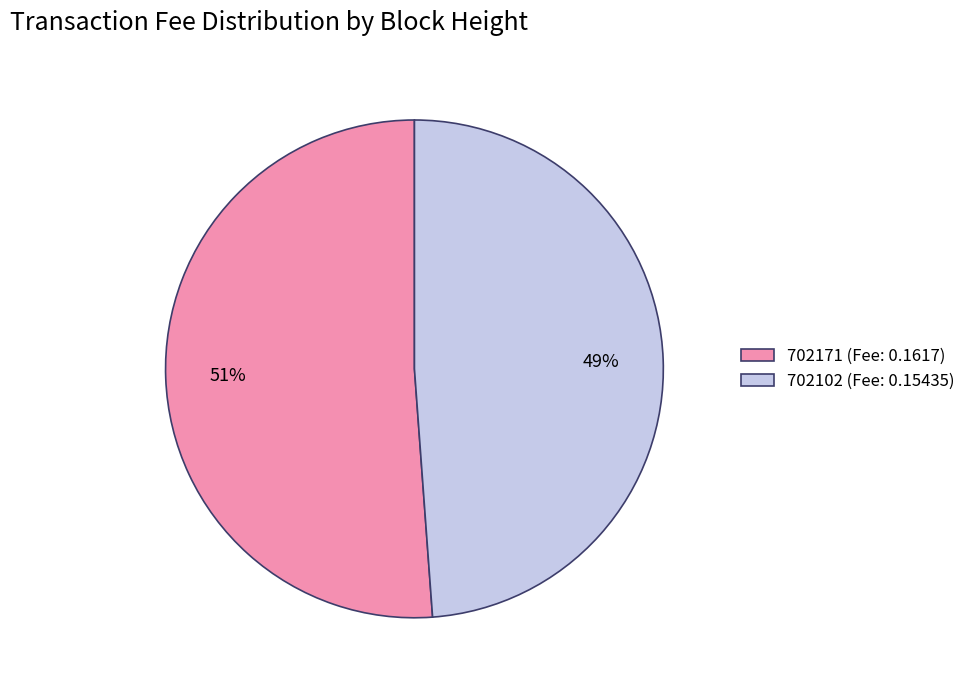

To the nearest percent, what percentage of the pie is 702102?

49%